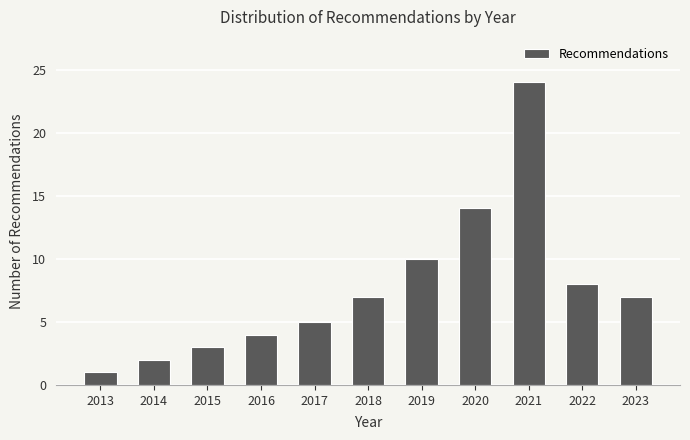

Reading left to right, transcribe all the data shown in this chart.

1	2	3	4	5	7	10	14	24	8	7